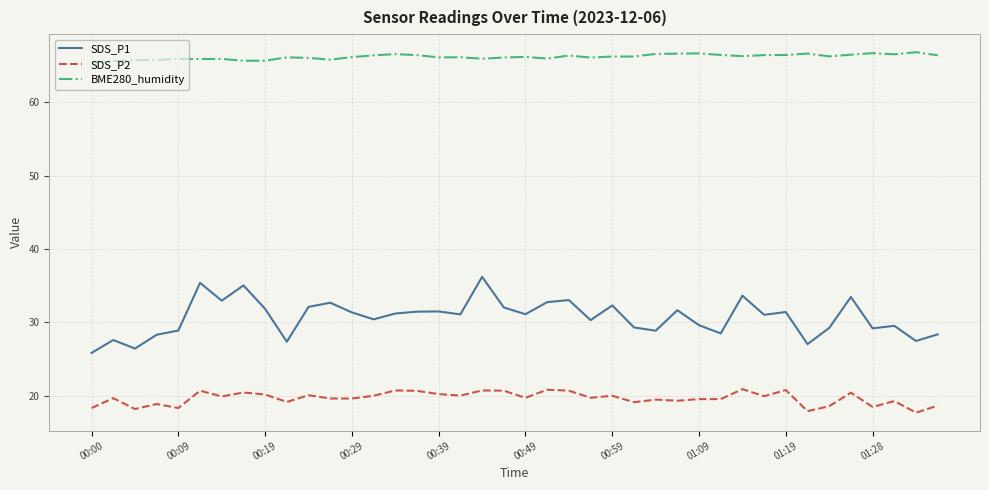

What is the difference between the maximum and minimum values in the BME280_humidity series?

1.4